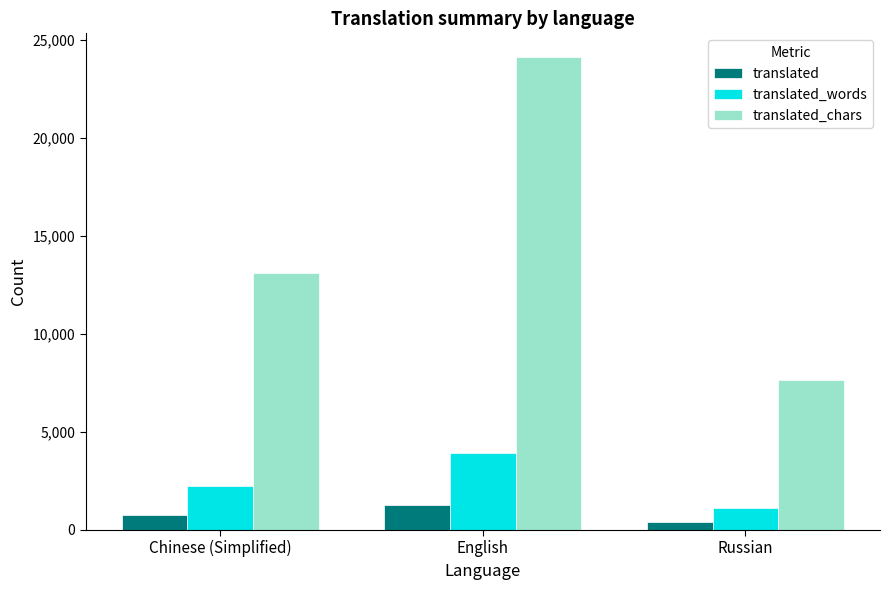

How many translated_words values are between 1108 and 3898?

3